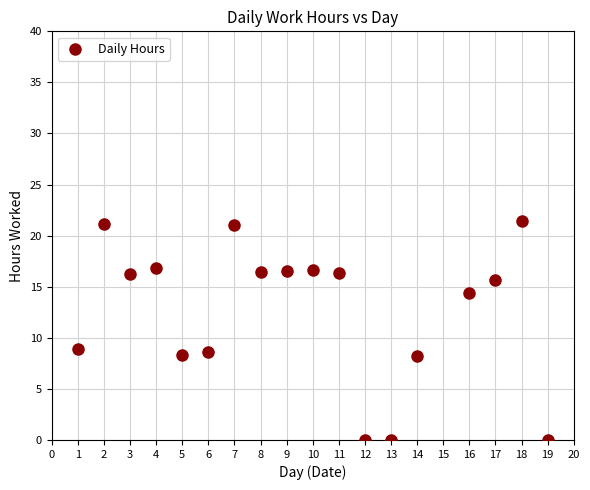

What is the range of X values (max minus min)?

18.0